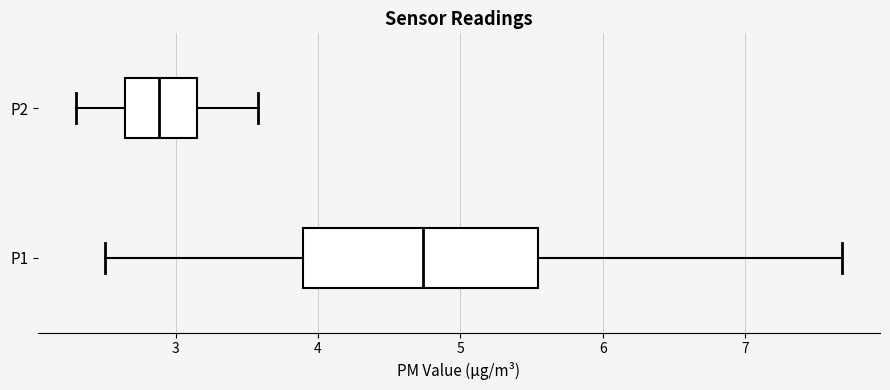

Which box is the widest, from its left edge to its right edge?

P1